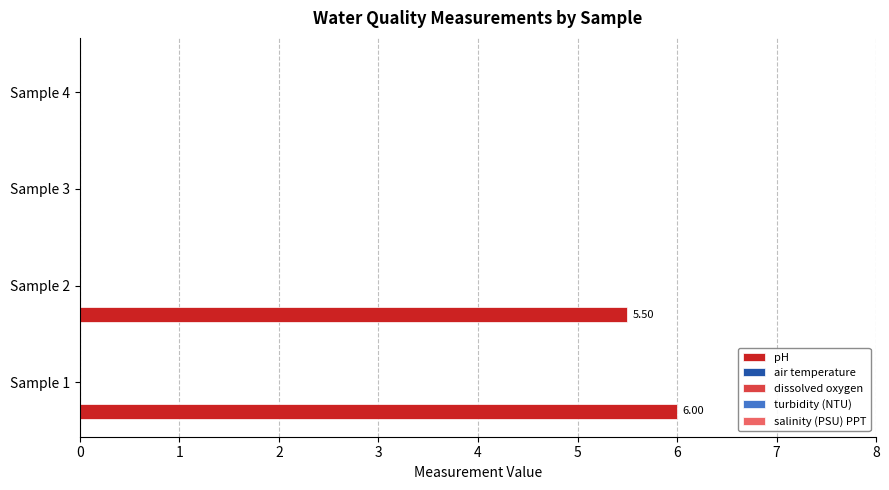

What is the sum of all values?

11.5